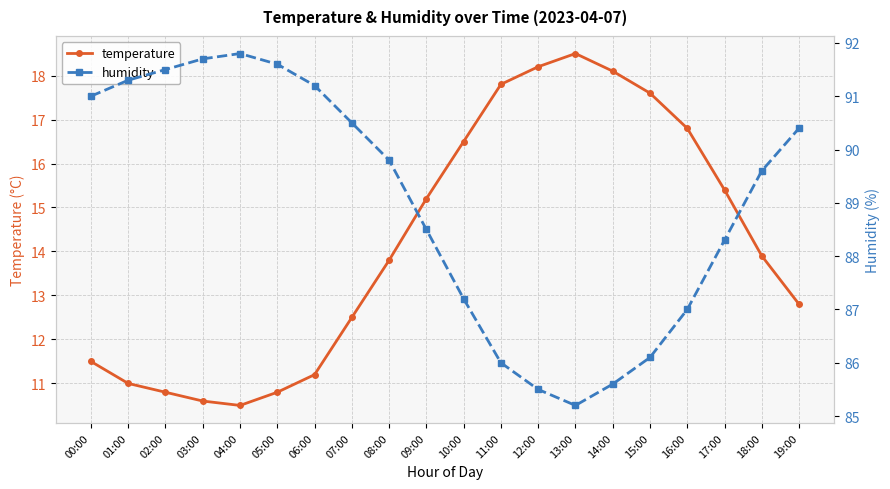

Reading left to right, what are all the values shown in this chart?

temperature: 00:00=11.5	01:00=11.0	02:00=10.8	03:00=10.6	04:00=10.5	05:00=10.8	06:00=11.2	07:00=12.5	08:00=13.8	09:00=15.2	10:00=16.5	11:00=17.8	12:00=18.2	13:00=18.5	14:00=18.1	15:00=17.6	16:00=16.8	17:00=15.4	18:00=13.9	19:00=12.8
humidity: 00:00=91.0	01:00=91.3	02:00=91.5	03:00=91.7	04:00=91.8	05:00=91.6	06:00=91.2	07:00=90.5	08:00=89.8	09:00=88.5	10:00=87.2	11:00=86.0	12:00=85.5	13:00=85.2	14:00=85.6	15:00=86.1	16:00=87.0	17:00=88.3	18:00=89.6	19:00=90.4